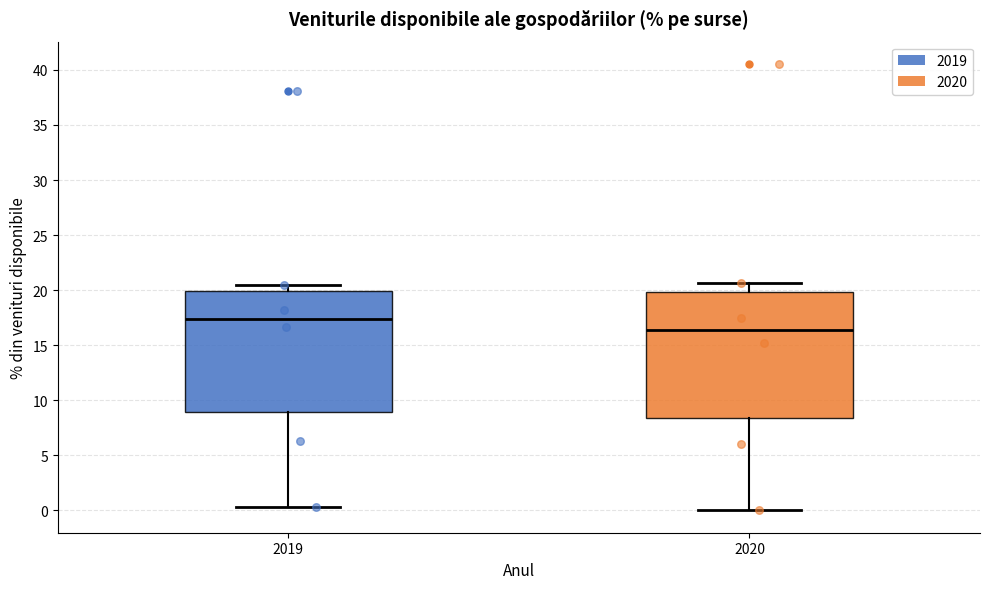

Where does the median line of the box at x = 2020 sit on the y-axis? The values are not printed on the chart, so give them approximately, as read against the axis.

16.5